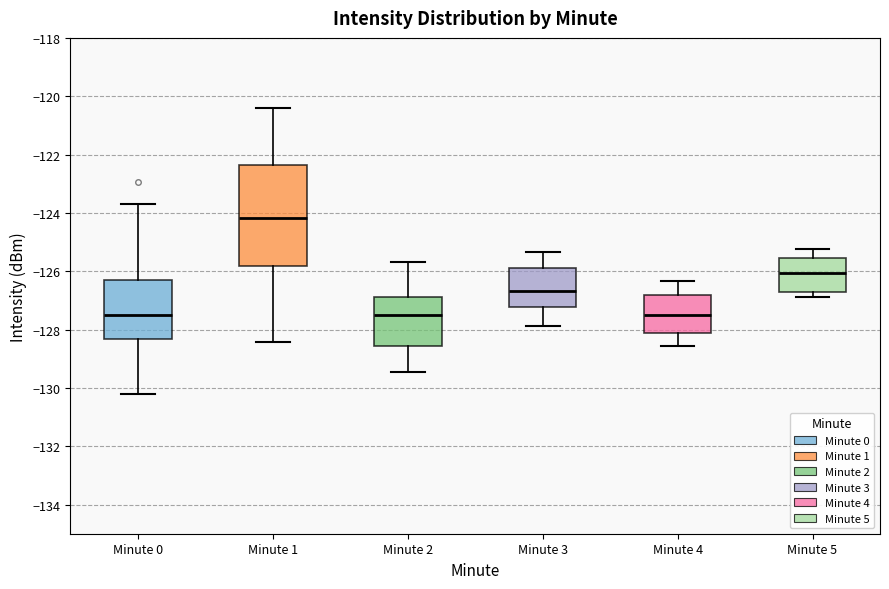

Which box is the tallest, from its lower edge to its upper edge?

Minute 1